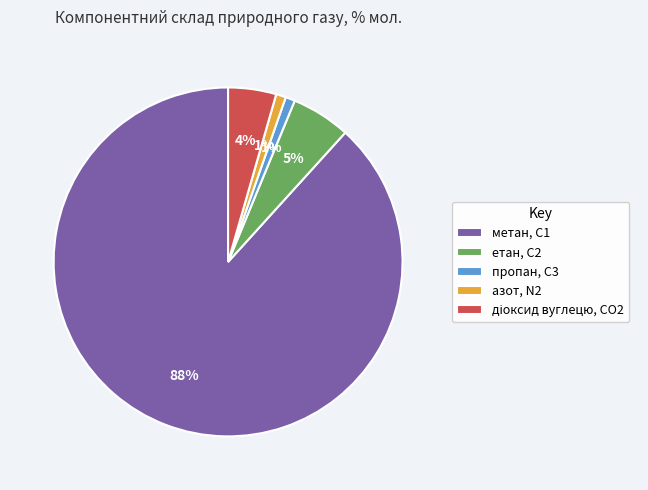

Is there a majority slice in this chart?

Yes